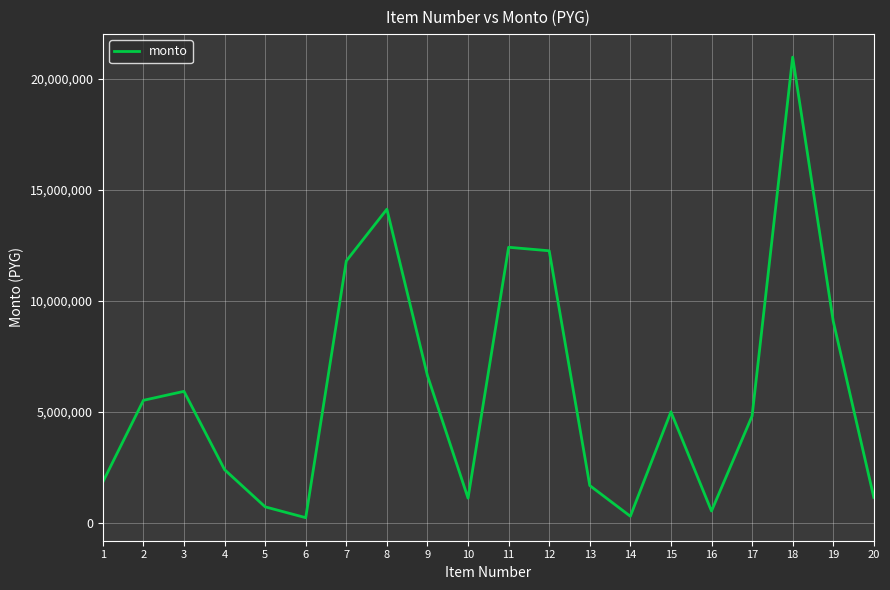

What is the change in value from 2 to 20?

-4368893